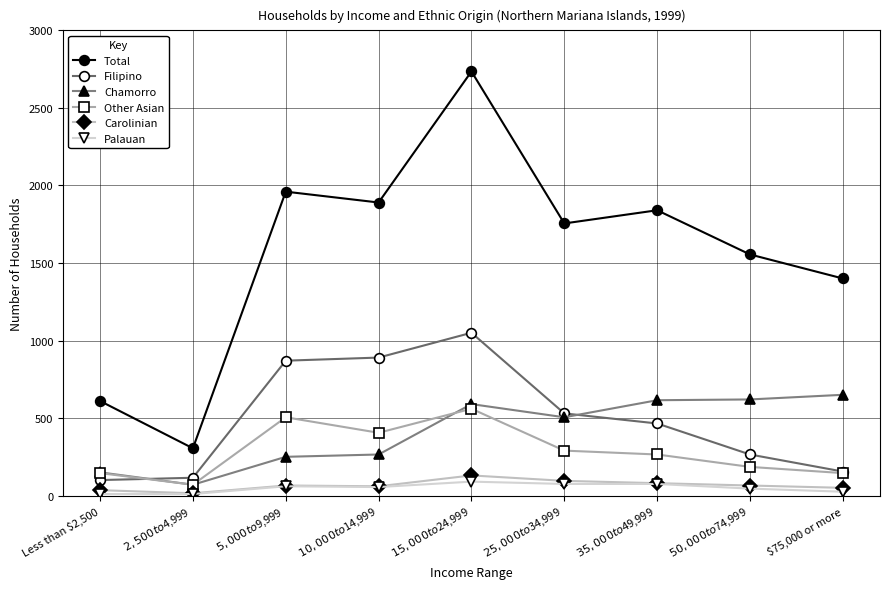

Which series has the widest spread of values?

Total